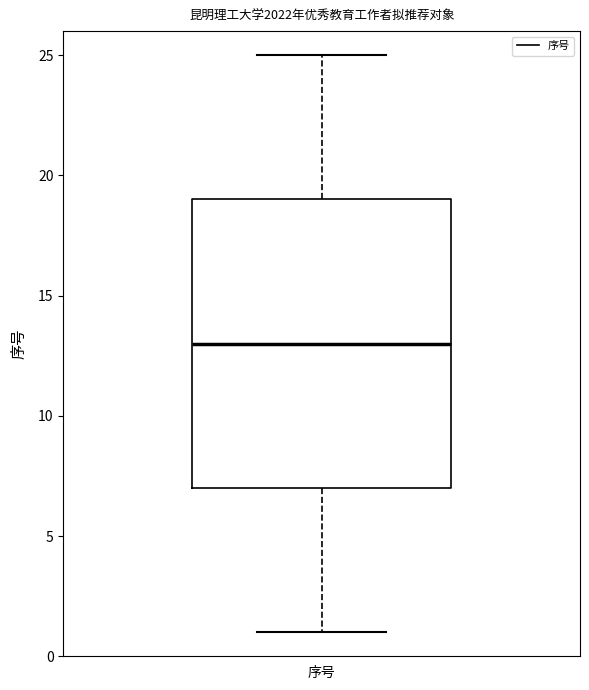

Transcribe this box plot: give where the median line is, the range the box spans, and where the two whiskers end, as read against the y-axis. The values are not printed on the chart, so give them approximately, as read against the axis.

median 13, box 7 to 19, whiskers 1 to 25